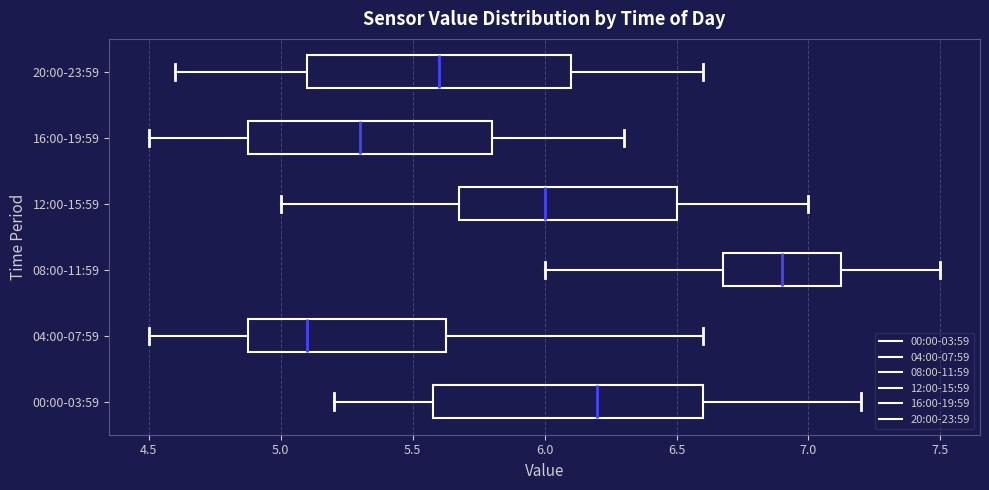

Which box has the furthest to the left median line?

04:00-07:59